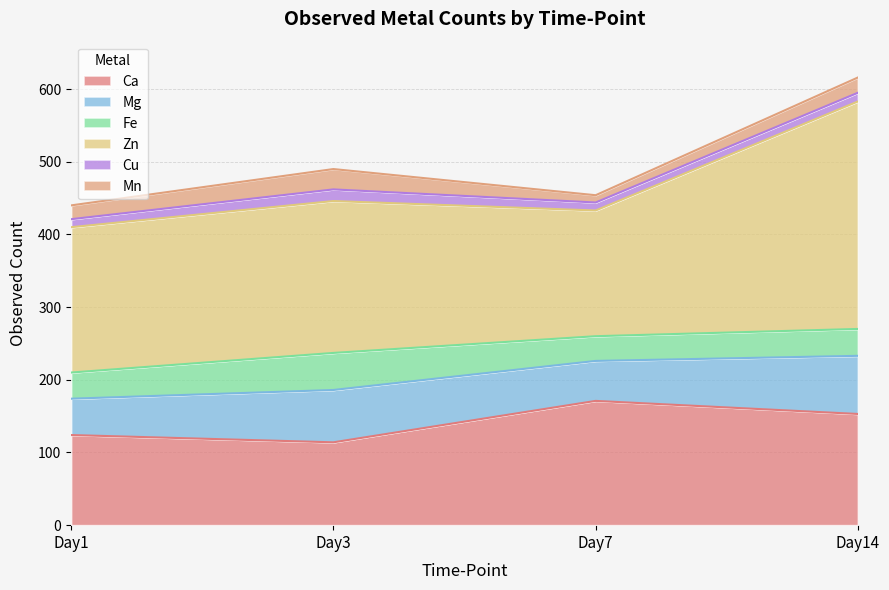

What is the value of the Mn point at the 2nd from the left?

28